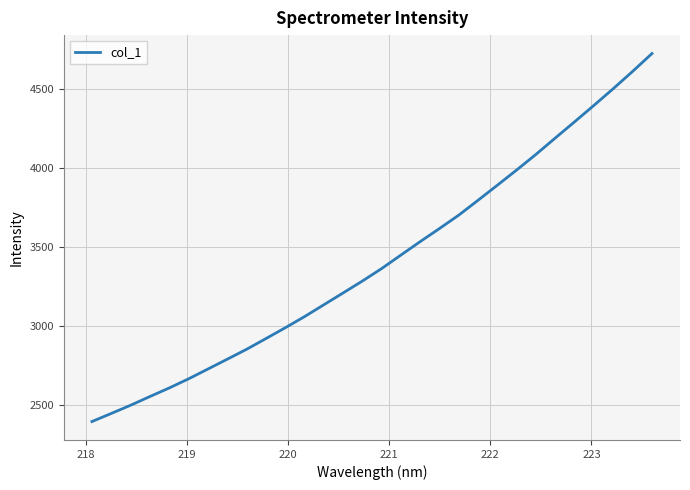

What is the minimum value shown in the chart?

2392.4